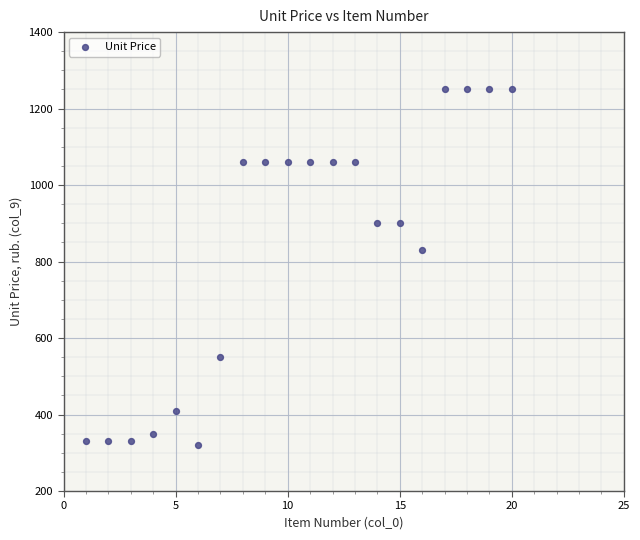

What is the range of Y values (max minus min)?

930